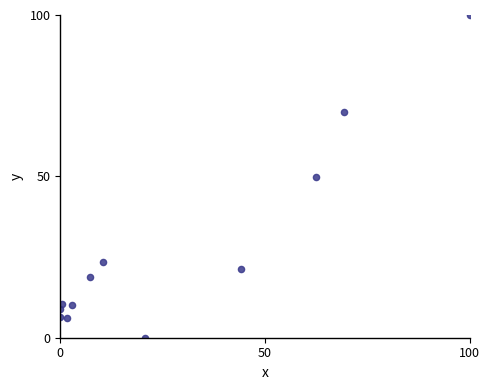

What is the average Y value?

27.1